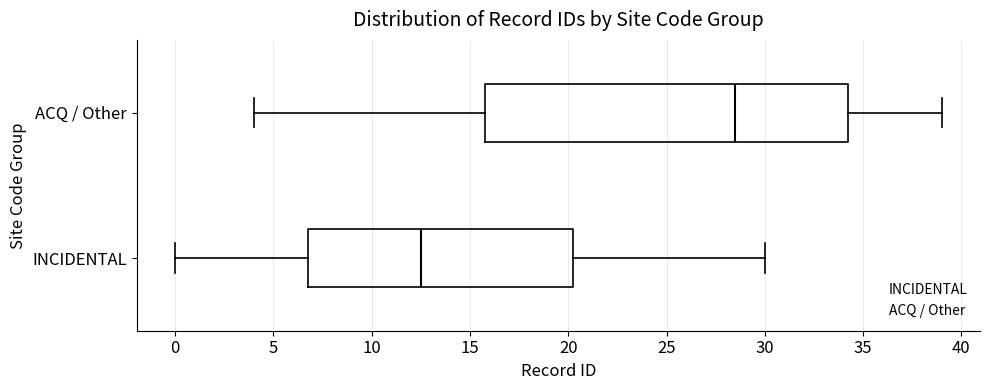

Reading bottom to top, transcribe this box plot: for each box, give where its median line is, the range the box spans, and where its two whiskers end, as read against the x-axis. The values are not printed on the chart, so give them approximately, as read against the axis.

INCIDENTAL: median 12.5, box 7.0 to 20.5, whiskers 0.0 to 30.0
ACQ / Other: median 28.5, box 16.0 to 34.5, whiskers 4.0 to 39.0